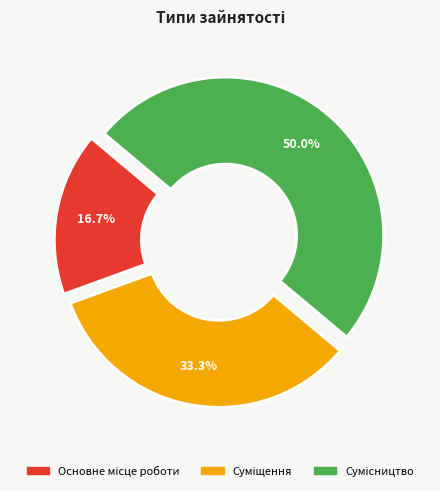

To the nearest percent, what is the combined percentage of Основне місце роботи and Суміщення?

50%